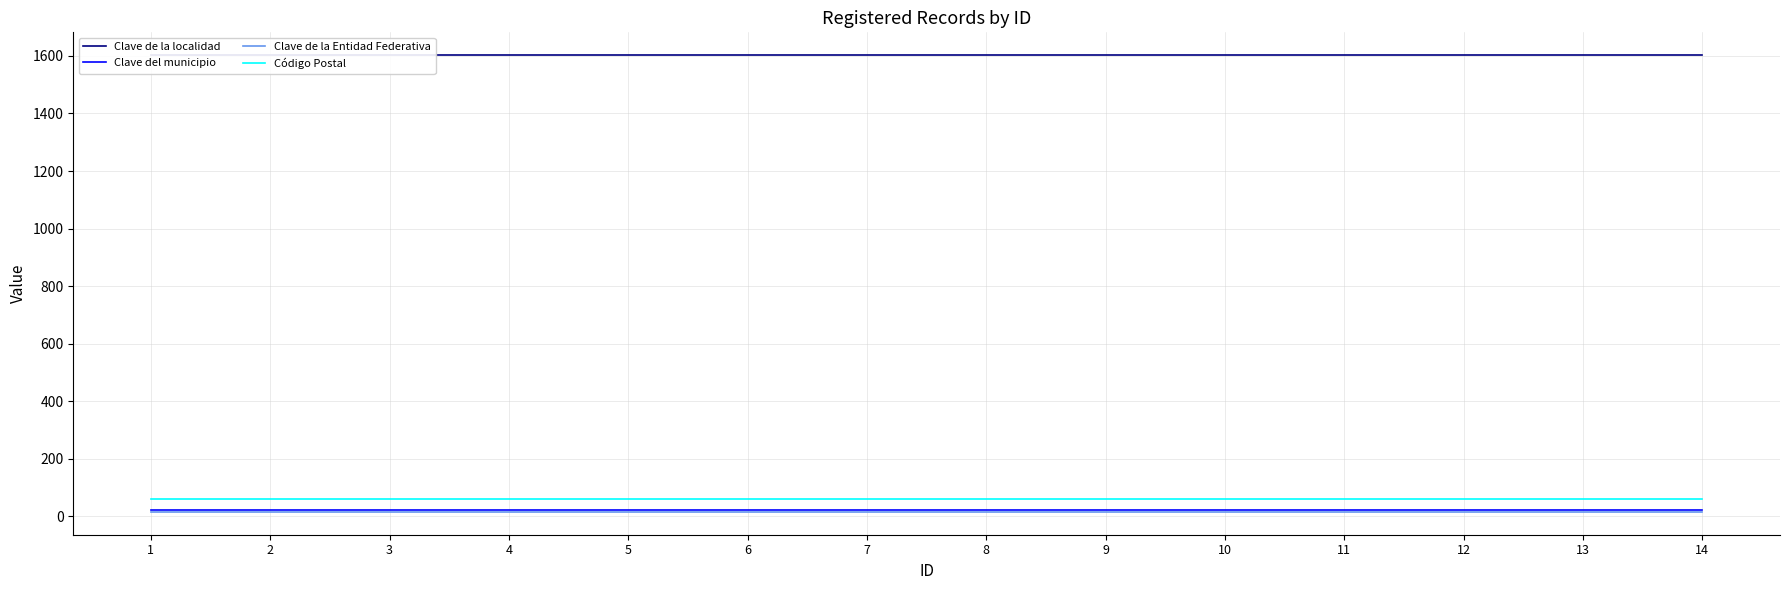

The Clave del municipio series shows 34.4 at 5. True or false?

False